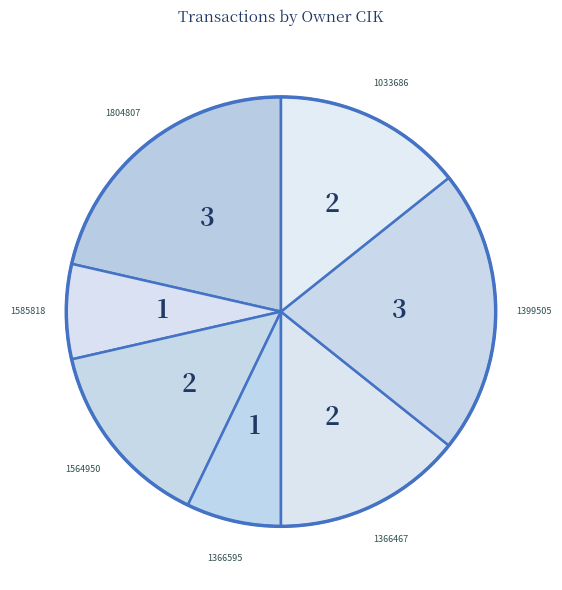

How many slices are in this pie chart?

7